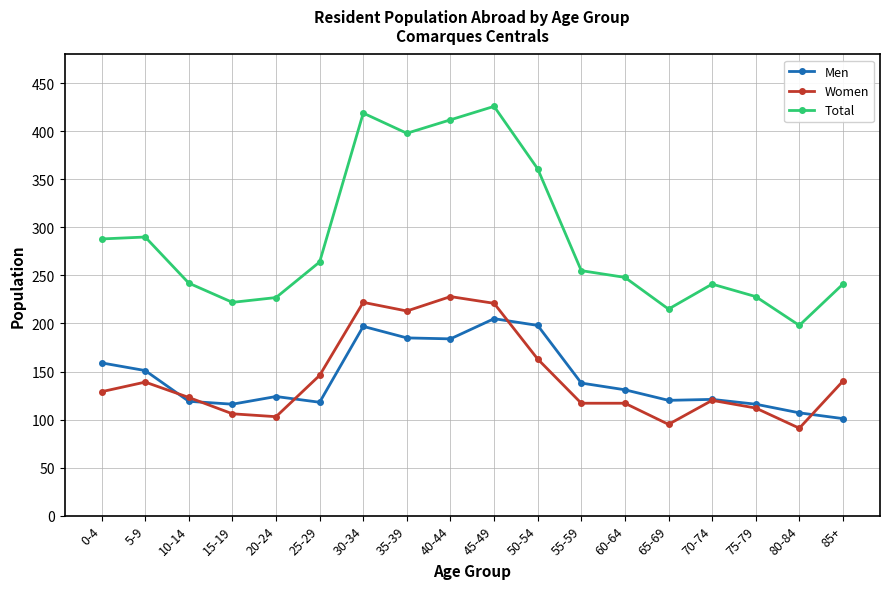

Is this an area chart (filled region under the line)?

No